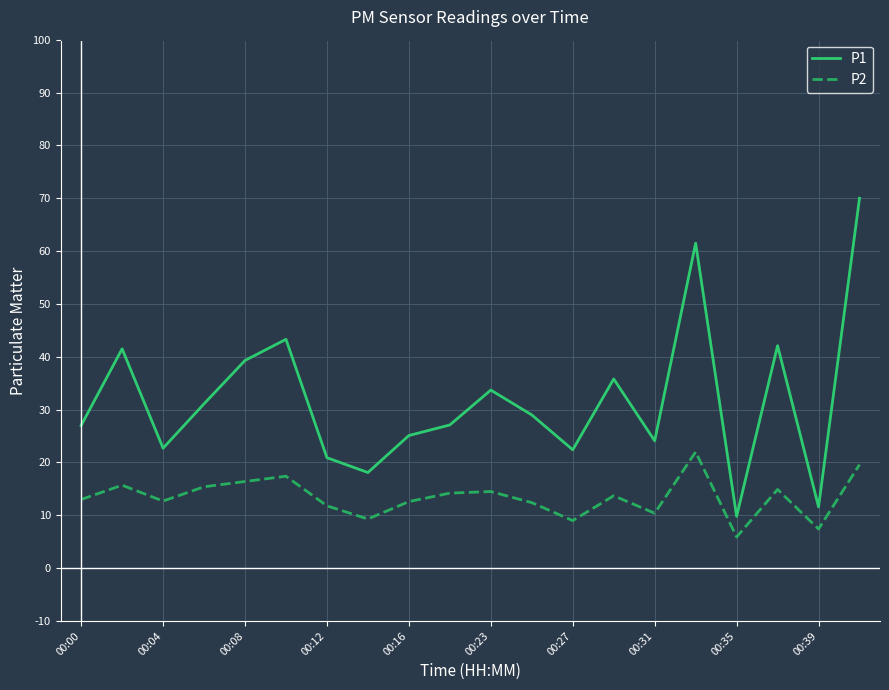

What is the difference between the maximum and minimum values in the P1 series?

60.2